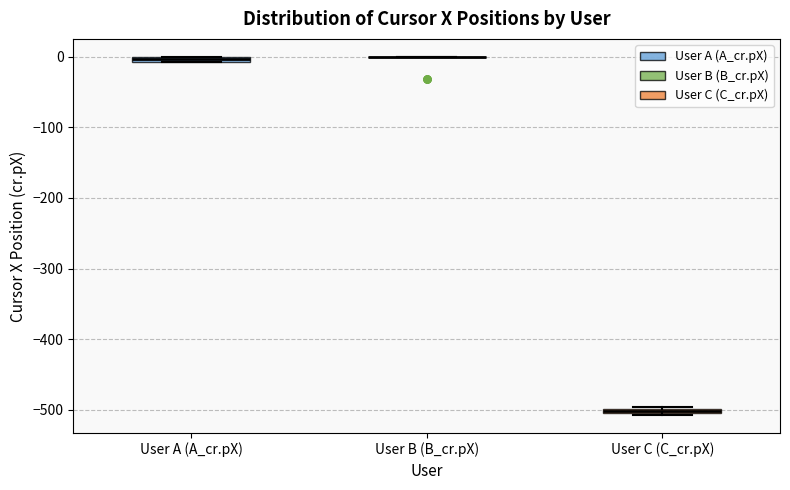

Where is the upper edge of the box for User A (A_cr.pX) on the y-axis? The values are not printed on the chart, so give them approximately, as read against the axis.

0